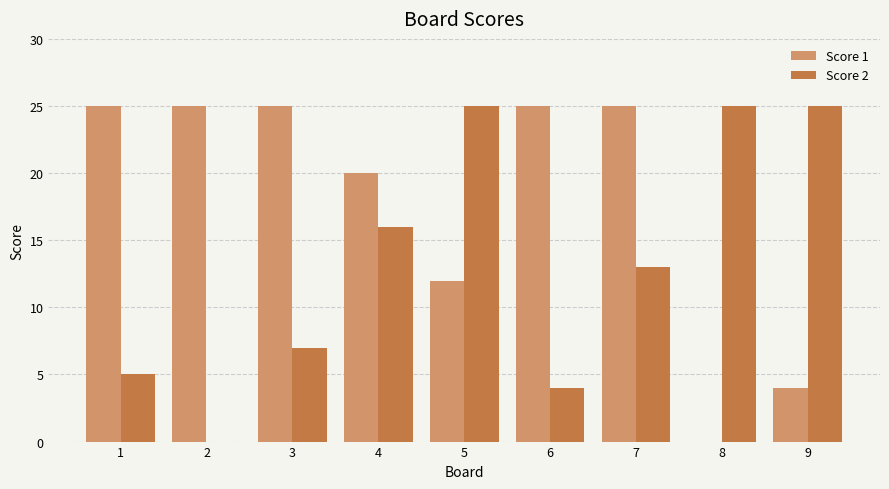

What is the sum of the Score 2 values at 3 and 1?

12